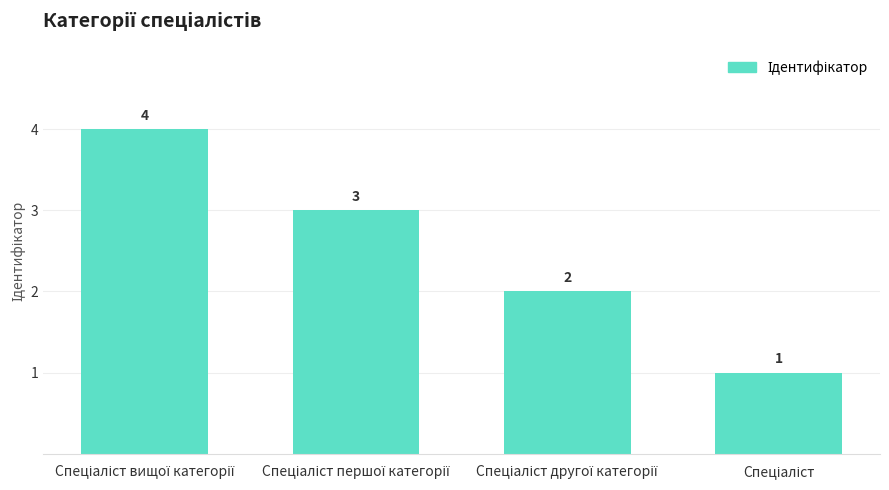

How many values are below 3?

2